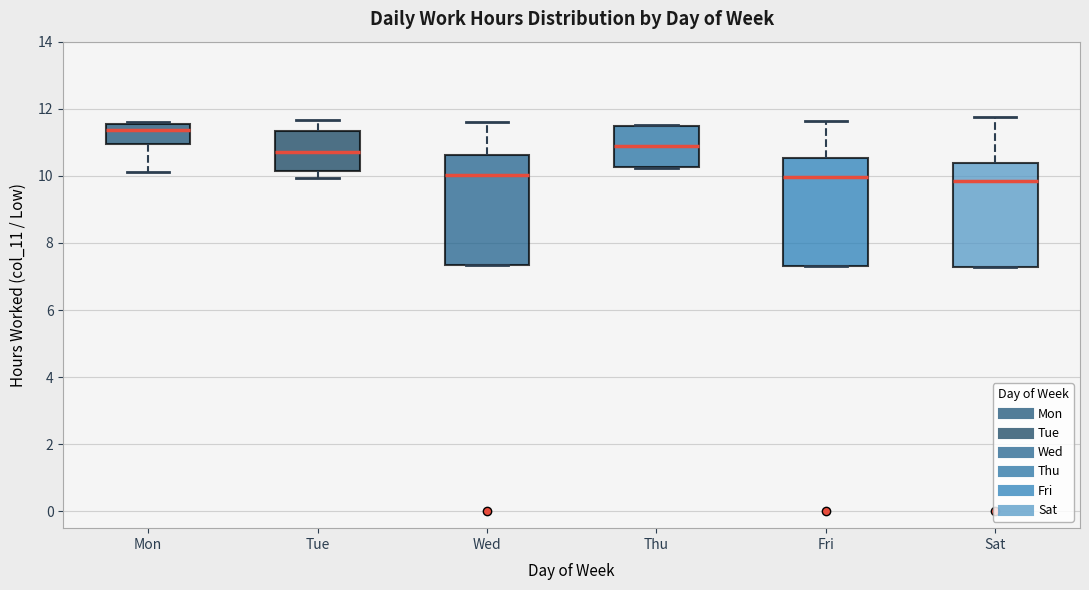

Reading left to right, read every box against the y-axis: the position of its median line, the range the box covers, and the ends of its whiskers. The values are not printed on the chart, so give them approximately, as read against the axis.

Mon: median 11.4, box 11.0 to 11.6, whiskers 10.2 to 11.6 (just above the box's upper edge)
Tue: median 10.8, box 10.2 to 11.4, whiskers 10.0 to 11.6
Wed: median 10.0, box 7.4 to 10.6, whiskers 7.4 to 11.6
Thu: median 10.8, box 10.2 to 11.6, whiskers 10.2 to 11.6
Fri: median 10.0, box 7.4 to 10.6, whiskers 7.4 to 11.6
Sat: median 9.8, box 7.2 to 10.4, whiskers 7.2 to 11.8